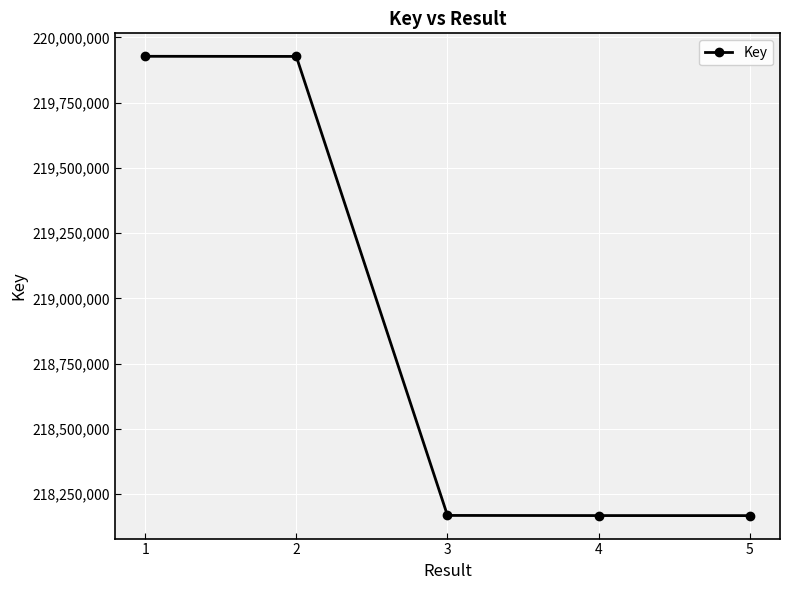

Does the chart have visible grid lines?

Yes